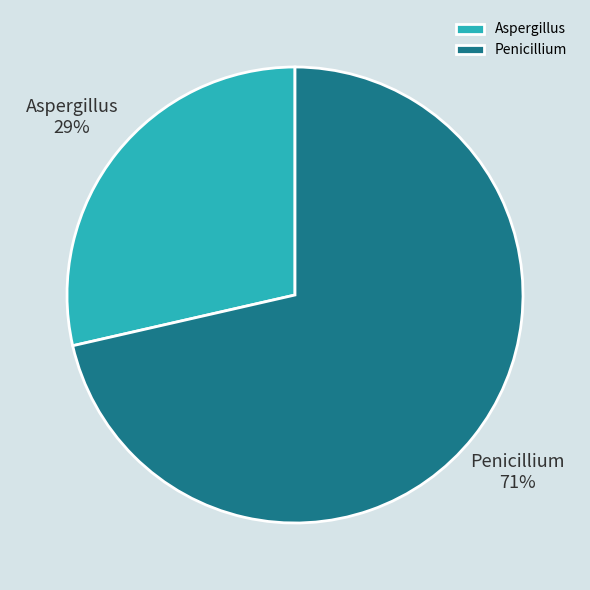

Which category has the smallest portion of the pie?

Aspergillus